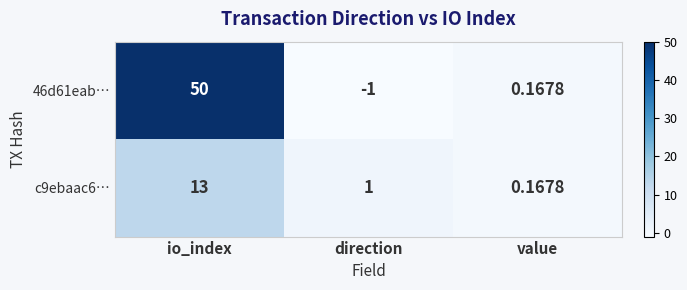

At which label does c9ebaac6… reach its peak?

io_index